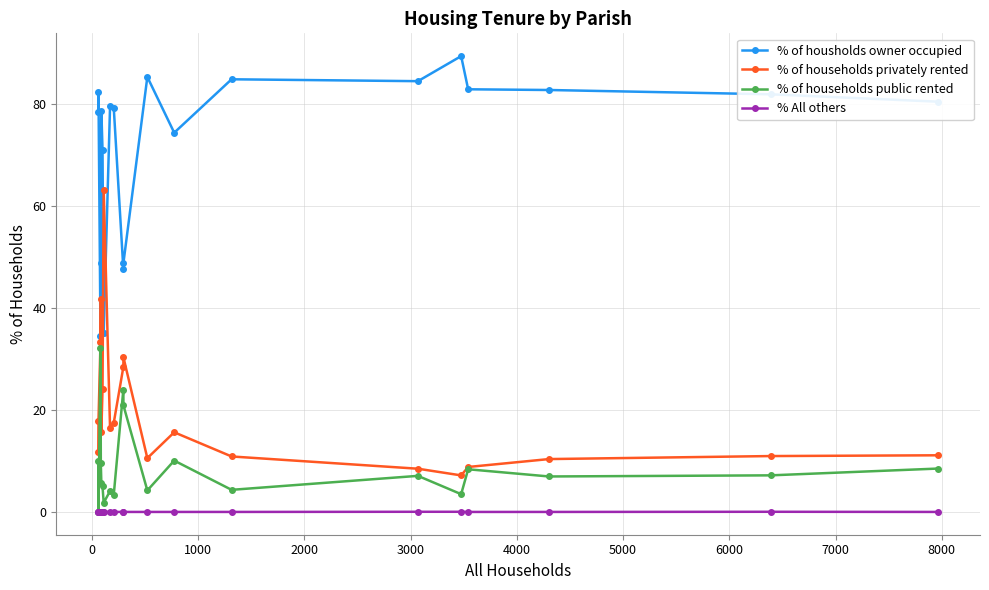

How many lines are shown in the chart?

4